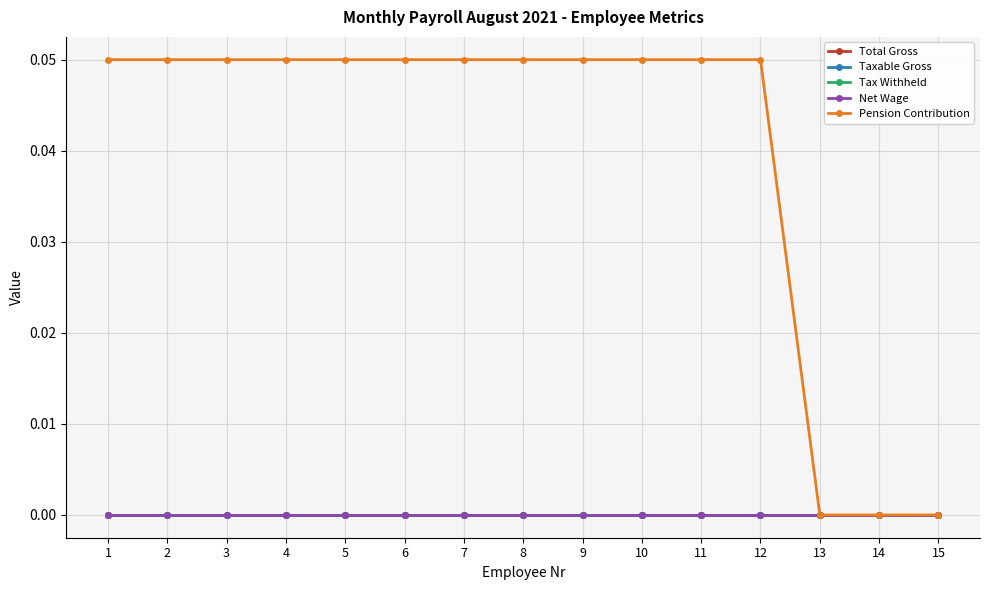

True or false: Pension Contribution and Total Gross intersect in this chart.

False